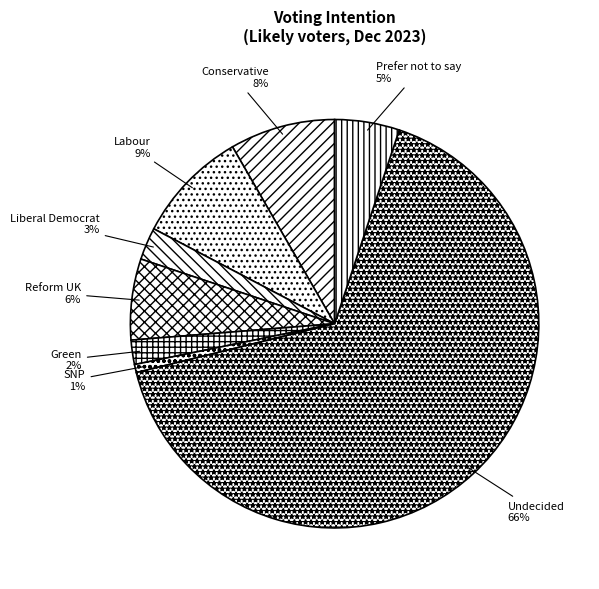

Do Conservative and SNP together represent more than half of the pie?

No